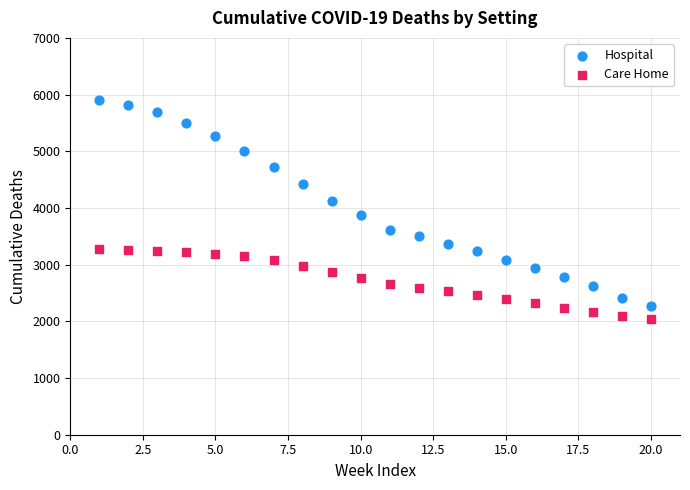

Which series contains the lowest Y value?

Care Home